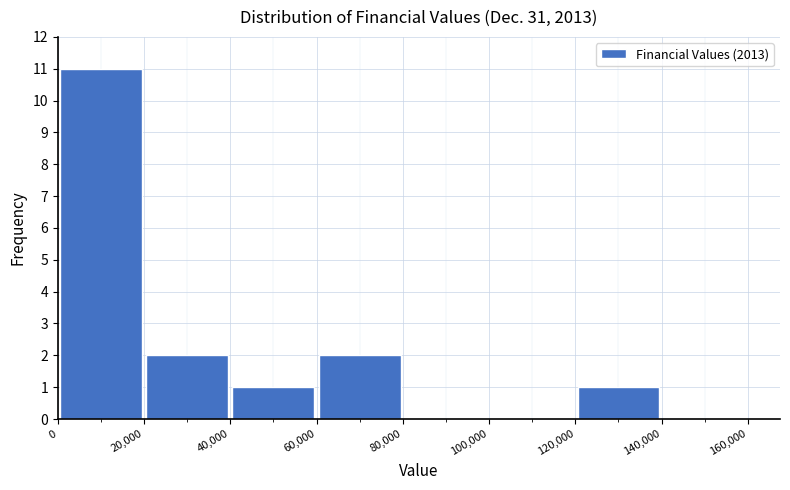

Reading left to right, list every bar in this chart as the range it spans on the x-axis followed by its height. The values are not printed on the chart, so give them approximately, as read against the axis.

0 to 20,000: 11
20,000 to 40,000: 2
40,000 to 60,000: 1
60,000 to 80,000: 2
80,000 to 100,000: 0
100,000 to 120,000: 0
120,000 to 140,000: 1
140,000 to 160,000: 0